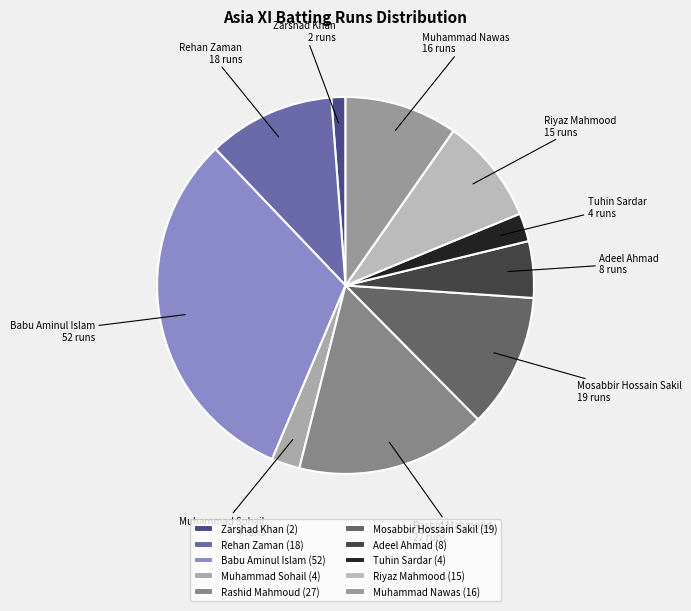

Which has a higher value, Mosabbir Hossain Sakil or Adeel Ahmad?

Mosabbir Hossain Sakil